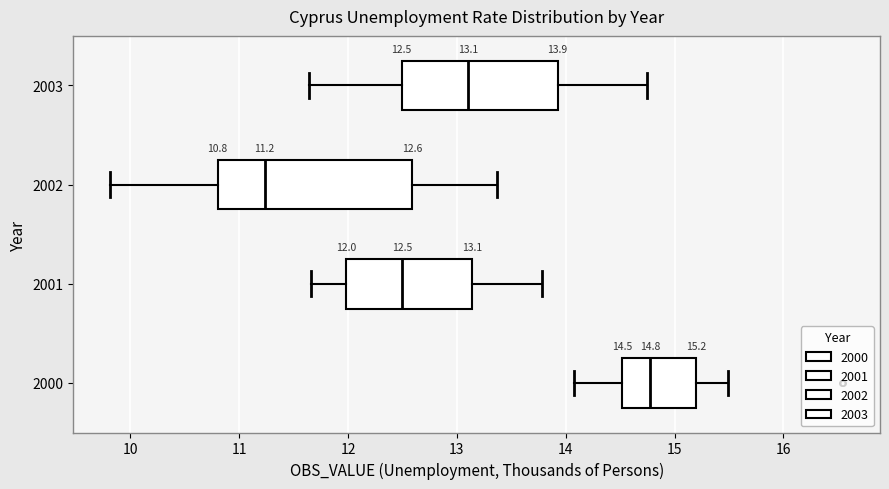

Which box is the widest, from its left edge to its right edge?

2002